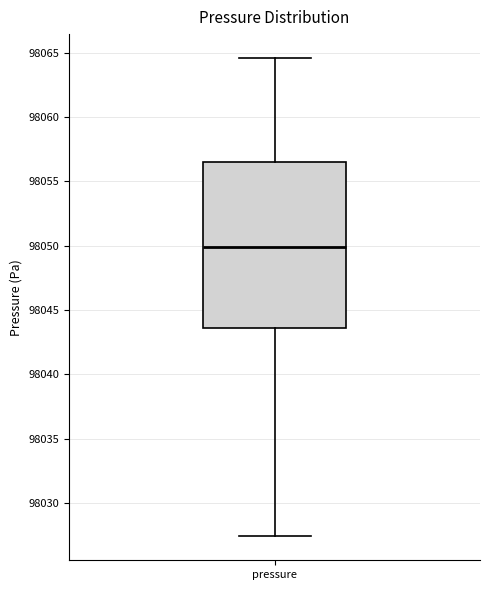

Read this box plot against the y-axis: the position of the median line, the range covered by the box, and the ends of both whiskers. The values are not printed on the chart, so give them approximately, as read against the axis.

median 98050.0, box 98043.5 to 98056.5, whiskers 98027.5 to 98064.5